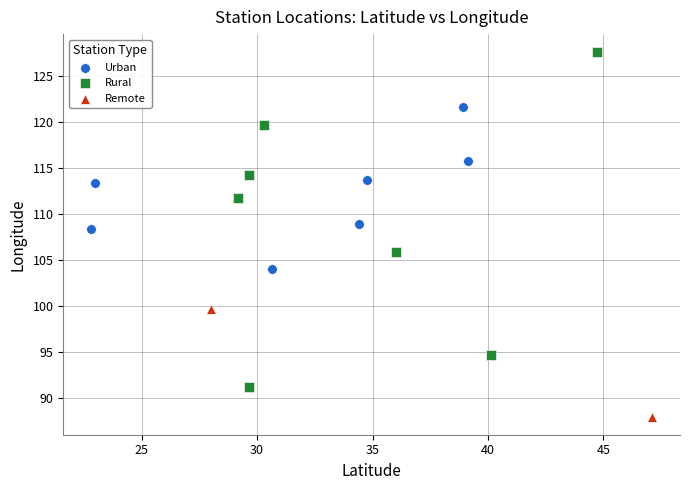

What are all the series names shown in the legend?

Urban, Rural, Remote